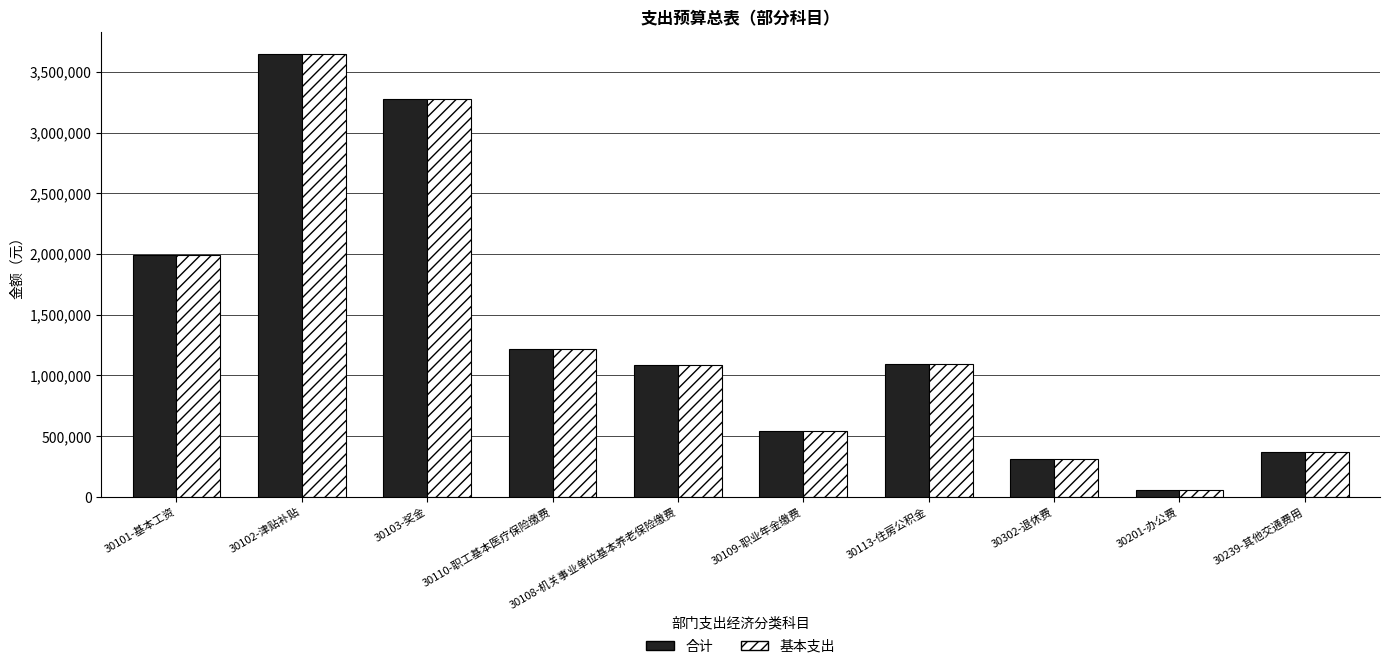

What is the maximum value shown in the chart?

3644525.0